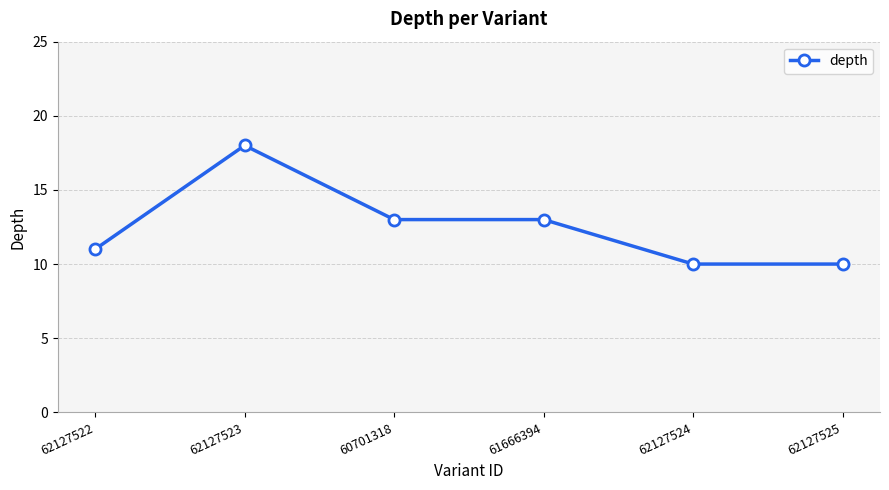

What is the label of the 6th point from the left?

62127525